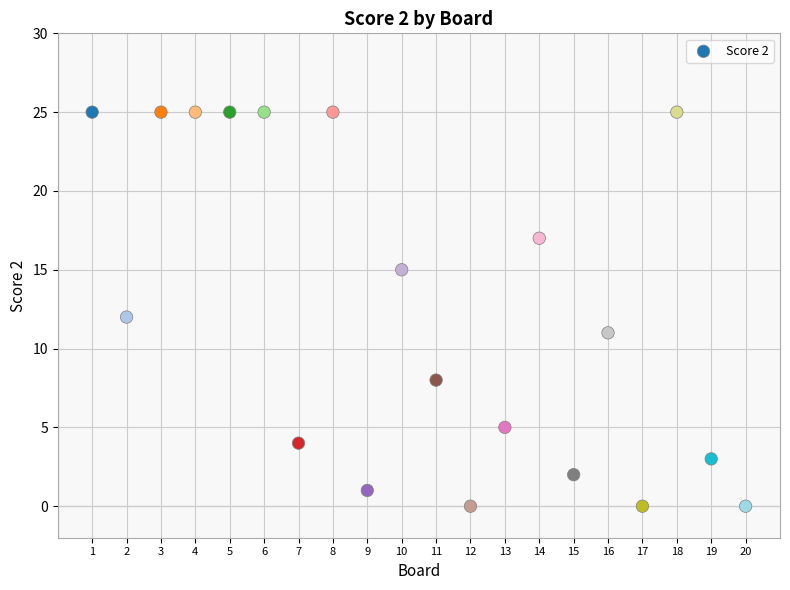

What is the range of Y values (max minus min)?

25